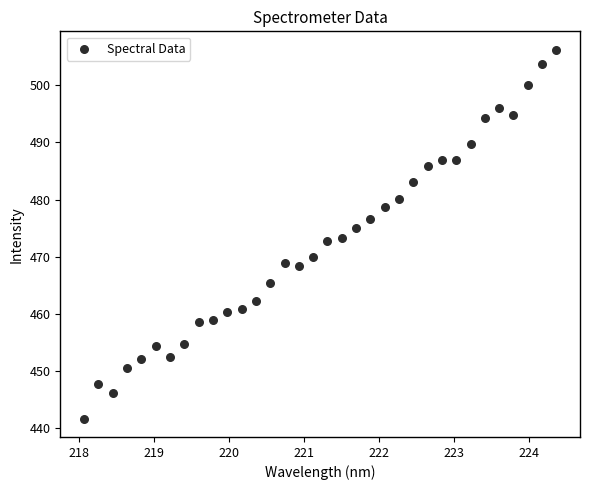

What is the range of X values (max minus min)?

6.3